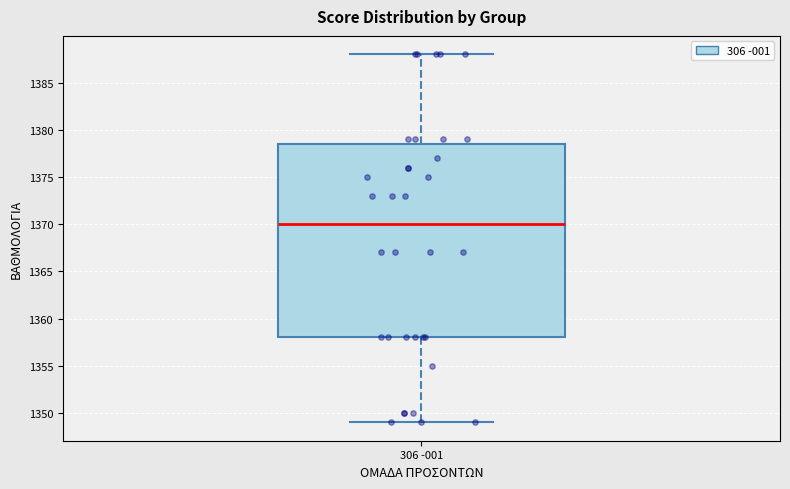

Read this box plot against the y-axis: the position of the median line, the range covered by the box, and the ends of both whiskers. The values are not printed on the chart, so give them approximately, as read against the axis.

median 1370.0, box 1358.0 to 1378.5, whiskers 1349.0 to 1388.0